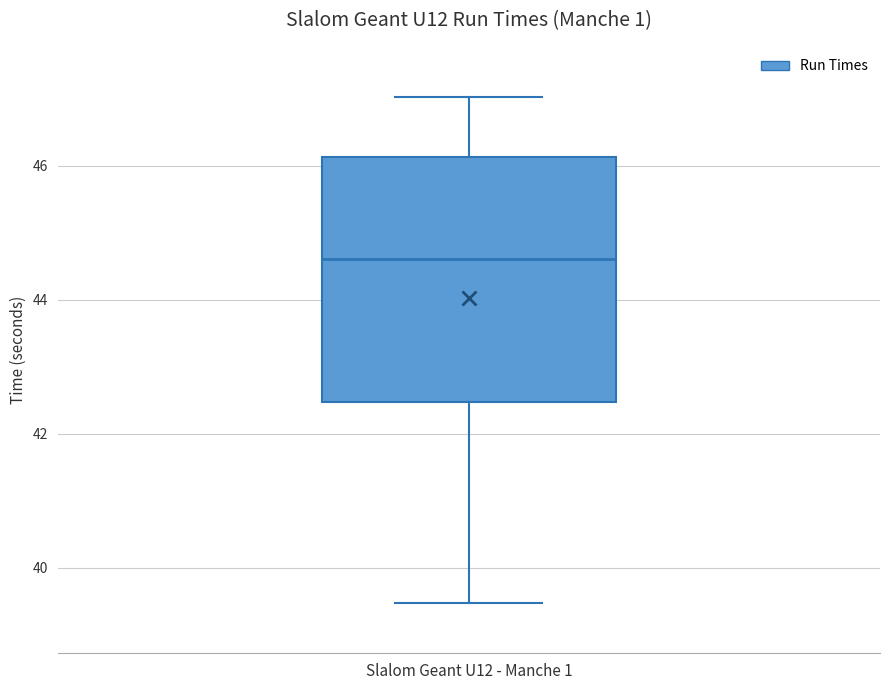

Transcribe this box plot: give where the median line is, the range the box spans, and where the two whiskers end, as read against the y-axis. The values are not printed on the chart, so give them approximately, as read against the axis.

median 44.6, box 42.4 to 46.2, whiskers 39.4 to 47.0